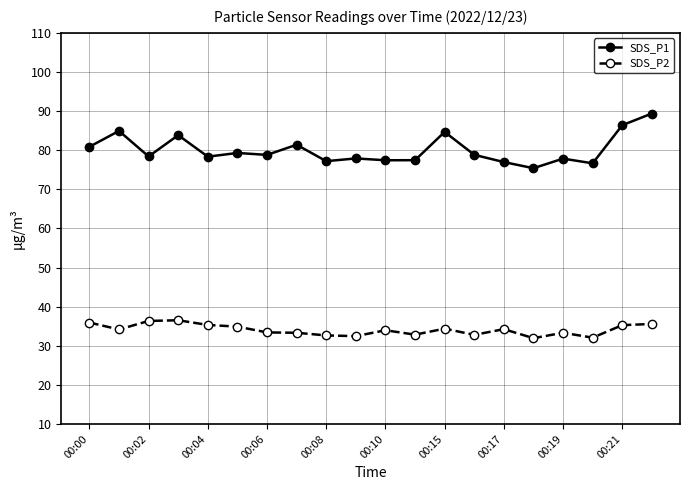

Rank the series by their maximum value, from highest to lowest.

SDS_P1, SDS_P2